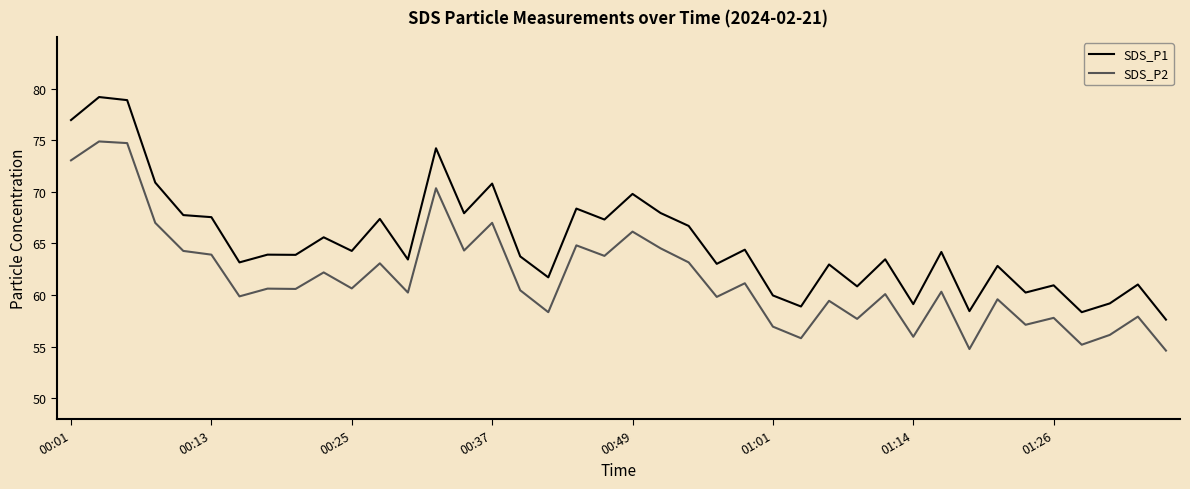

True or false: SDS_P1 has more than 0 interior local peaks.

True